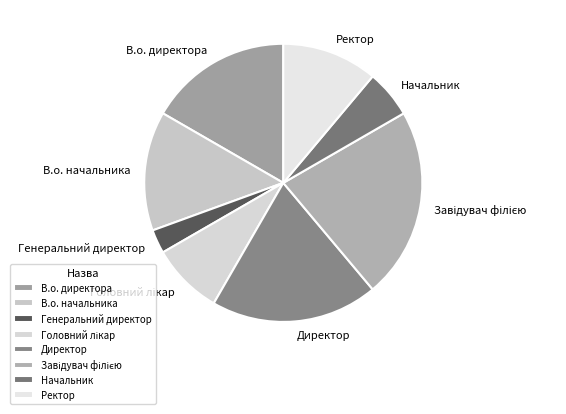

Does any single category account for the majority?

No